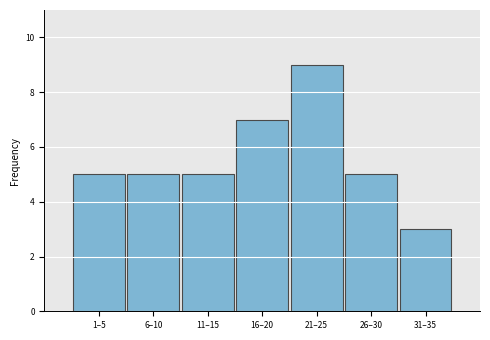

Reading right to left, what are all the values shown in this chart?

31–35=3	26–30=5	21–25=9	16–20=7	11–15=5	6–10=5	1–5=5